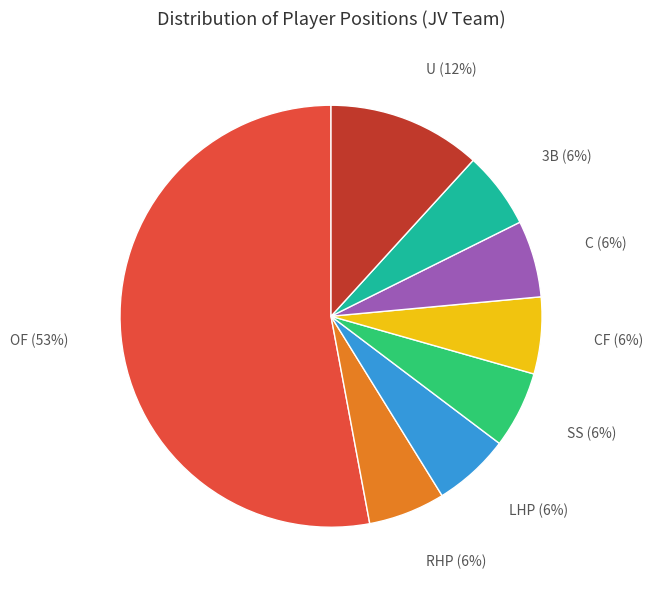

How many slices are in this pie chart?

8